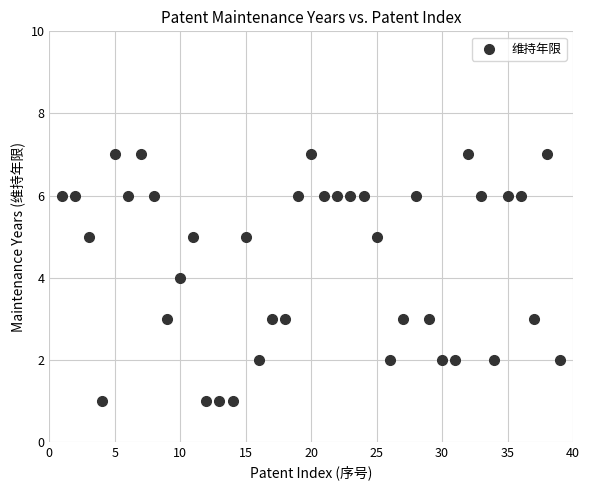

What is the range of Y values (max minus min)?

6